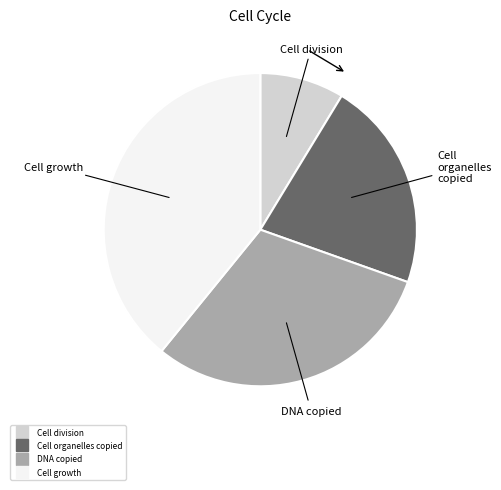

Is there a majority slice in this chart?

No